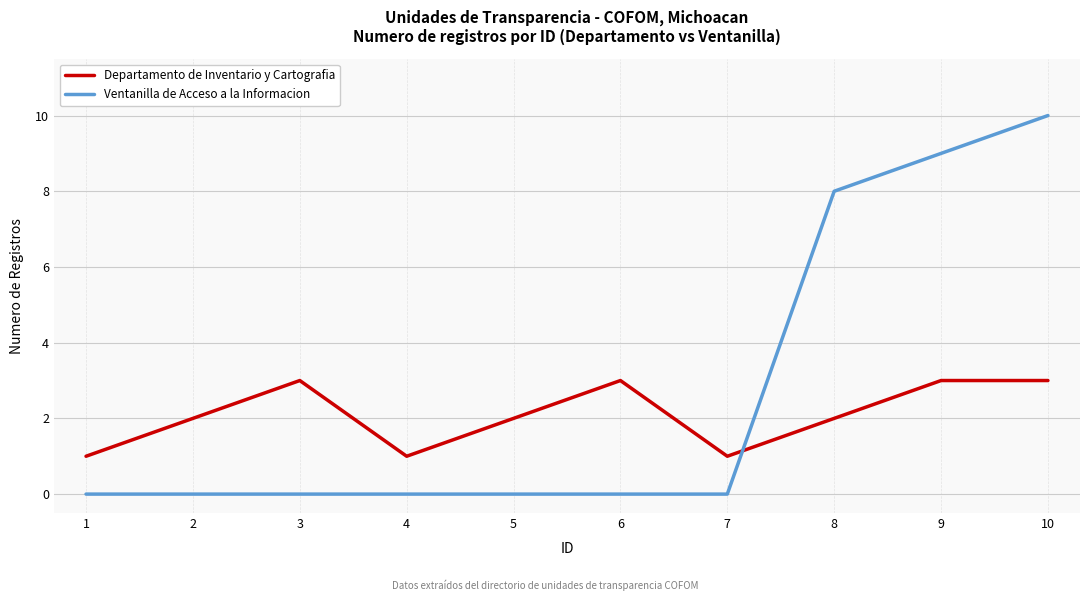

List the series in order of their peak value, lowest first.

Departamento de Inventario y Cartografia, Ventanilla de Acceso a la Informacion